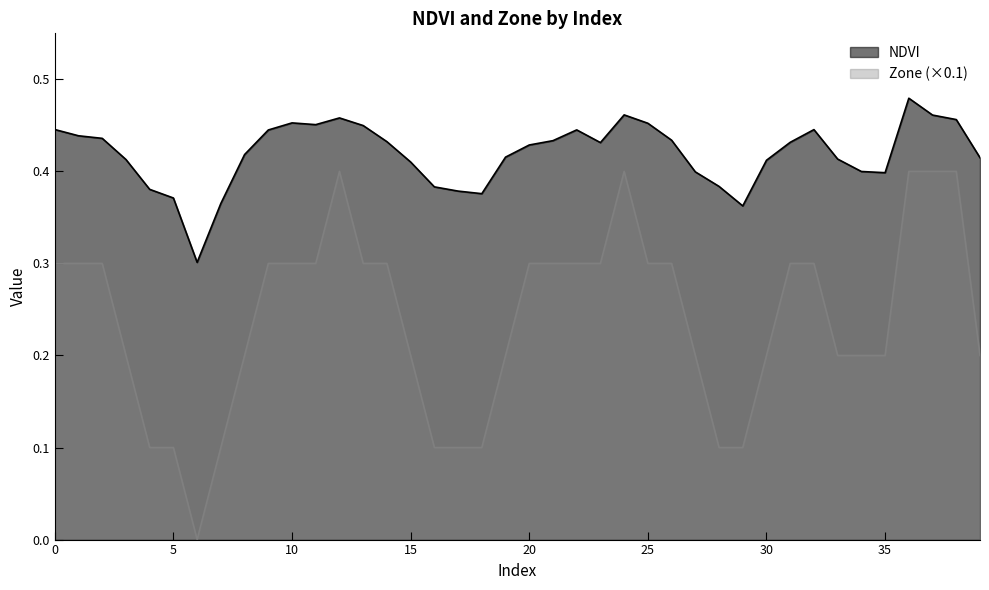

How many lines are shown in the chart?

2